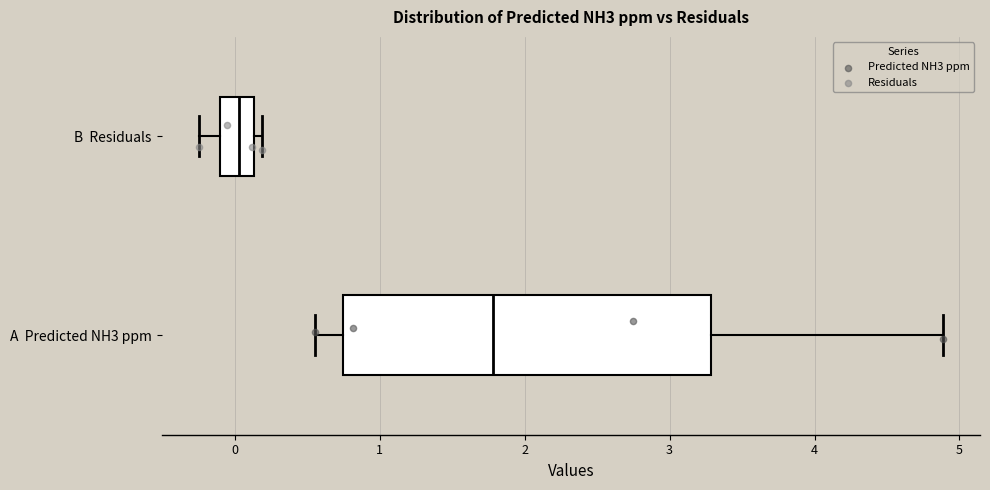

Which box has the furthest to the left median line?

B Residuals